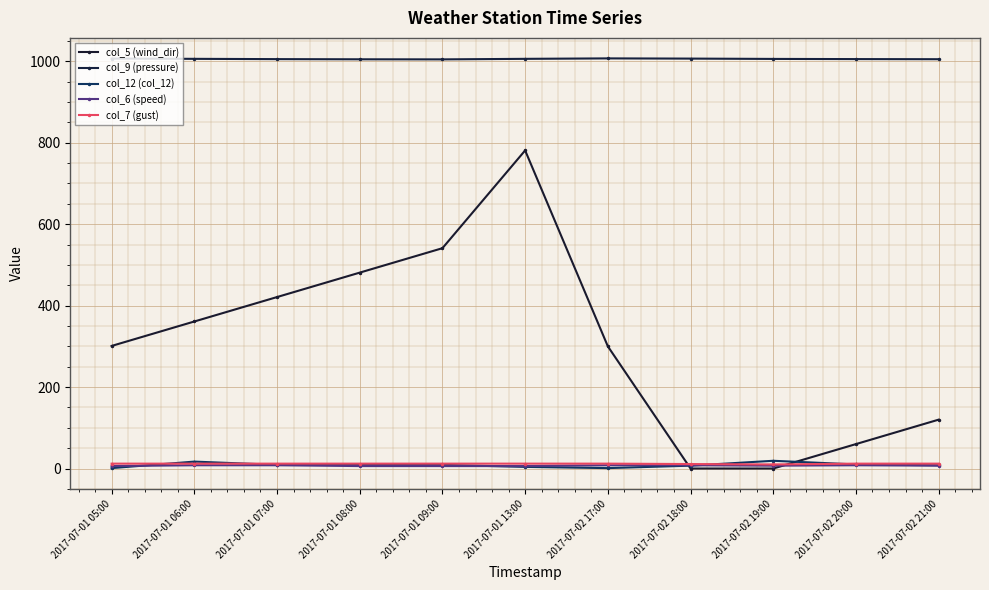

Does the chart display data point markers on the line(s)?

Yes